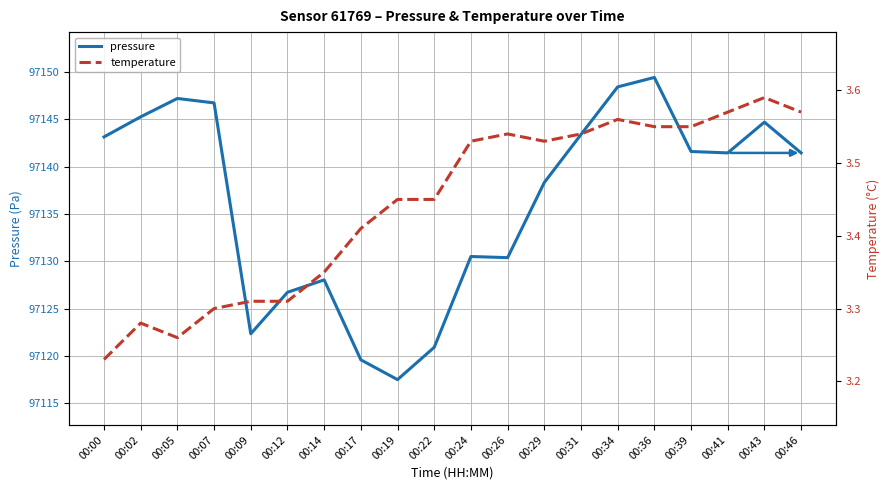

Rank the series by their maximum value, from lowest to highest.

temperature, pressure